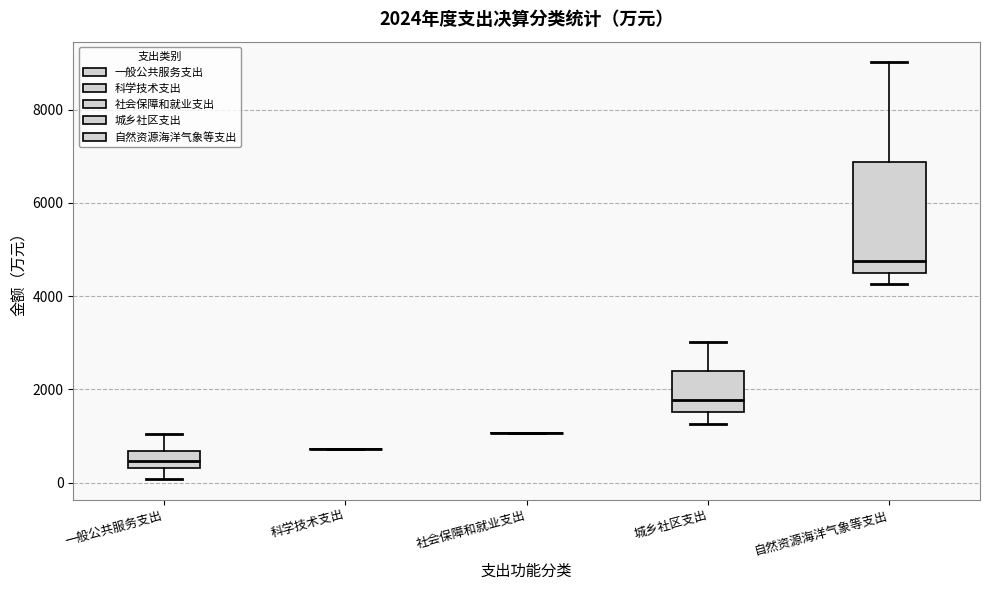

Comparing the boxes themselves (not the whiskers), which one is the tallest?

自然资源海洋气象等支出